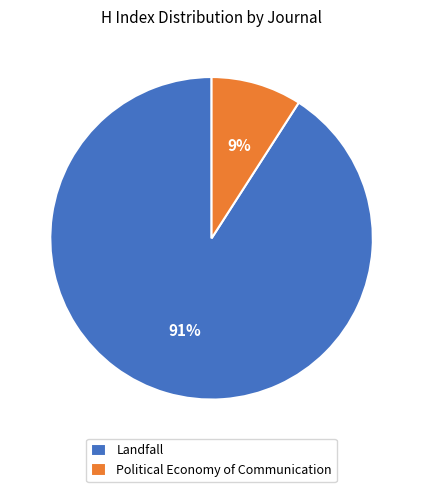

How many segments does this pie chart have?

2